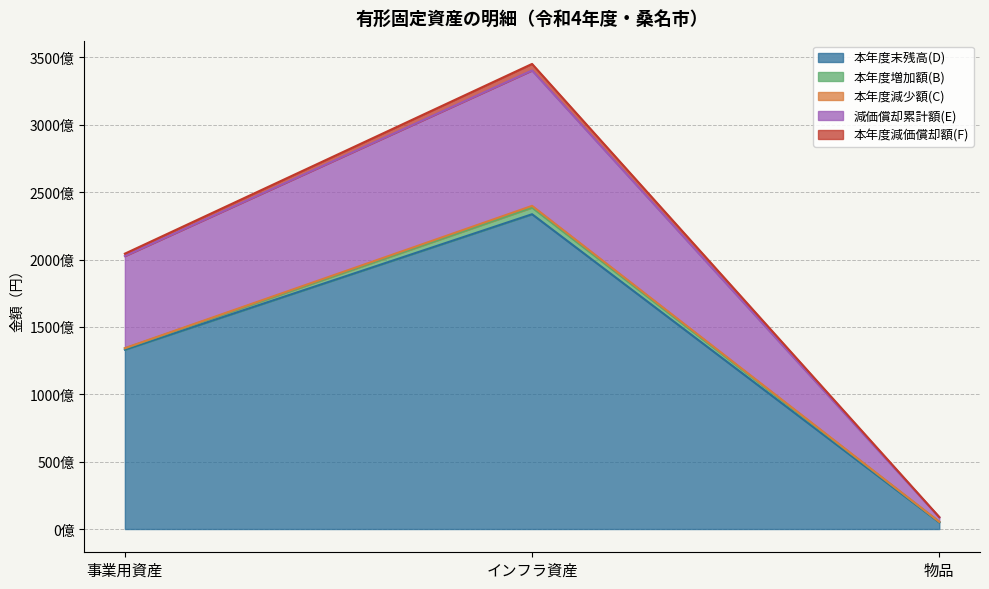

Is it true that 本年度末残高(D) equals 1118194292 at 物品?

False